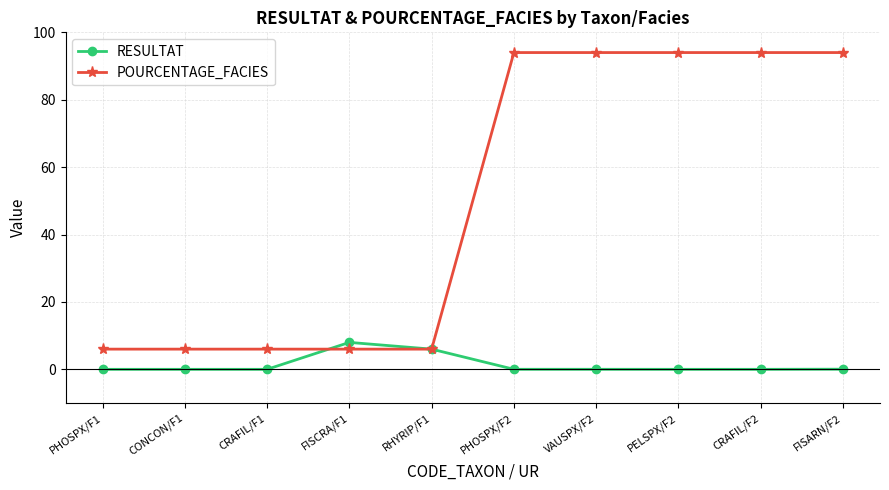

Which series has the largest total across all categories?

POURCENTAGE_FACIES